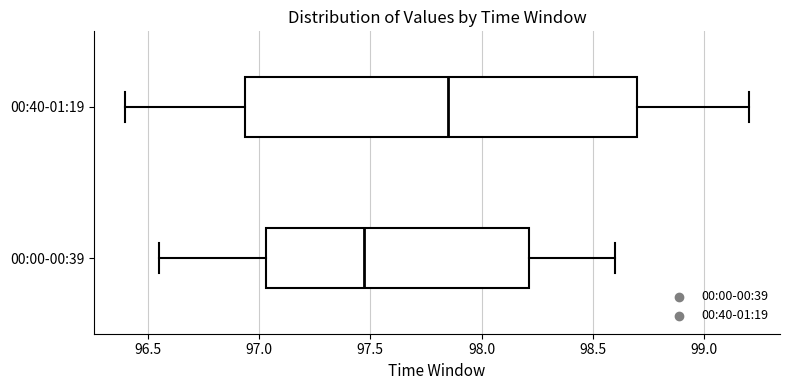

Where is the left edge of the box for 00:00-00:39 on the x-axis? The values are not printed on the chart, so give them approximately, as read against the axis.

97.05